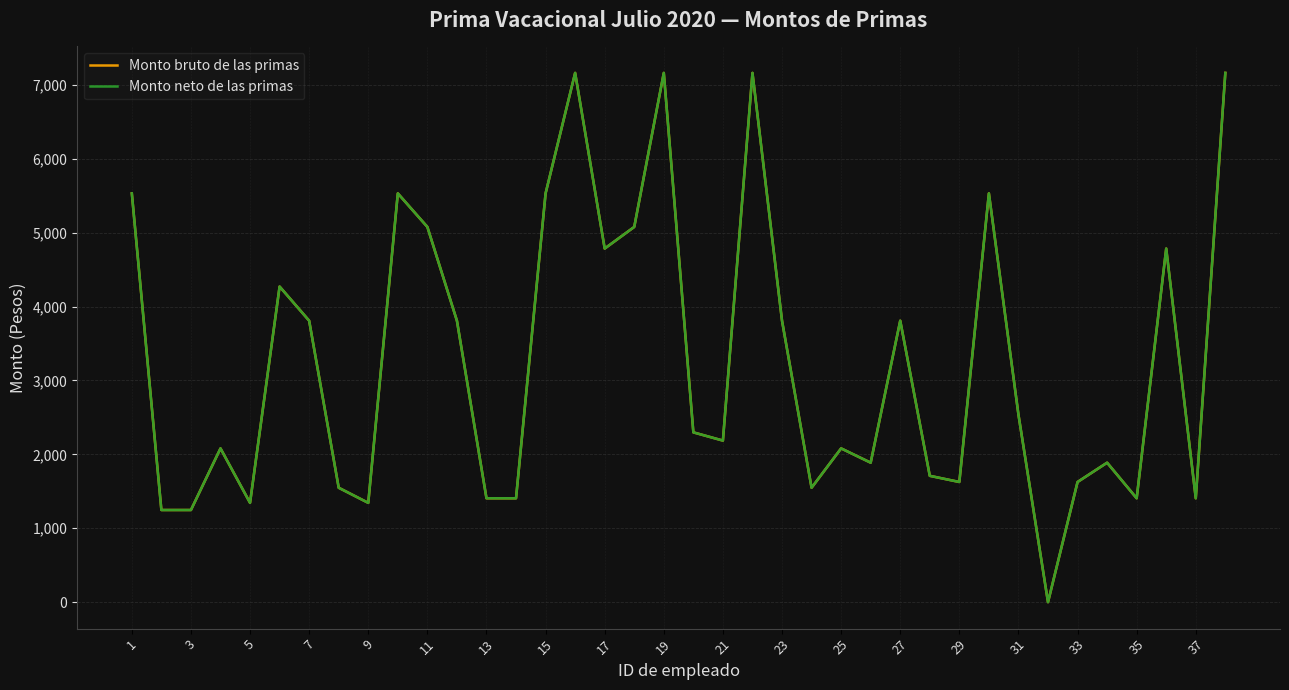

Does the chart have visible grid lines?

Yes